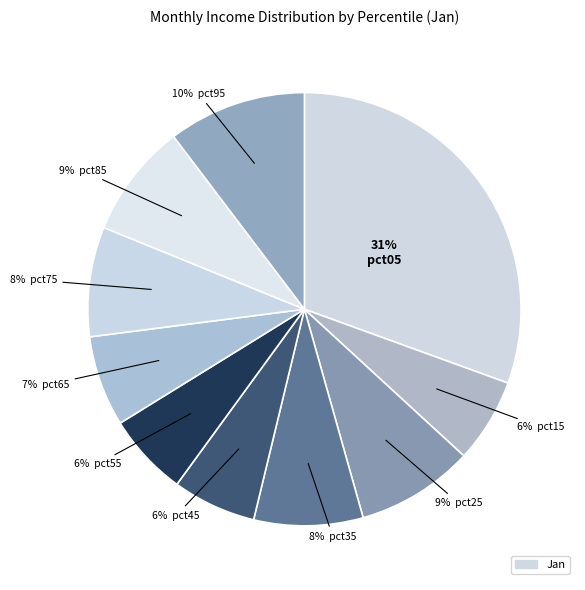

How many segments does this pie chart have?

10